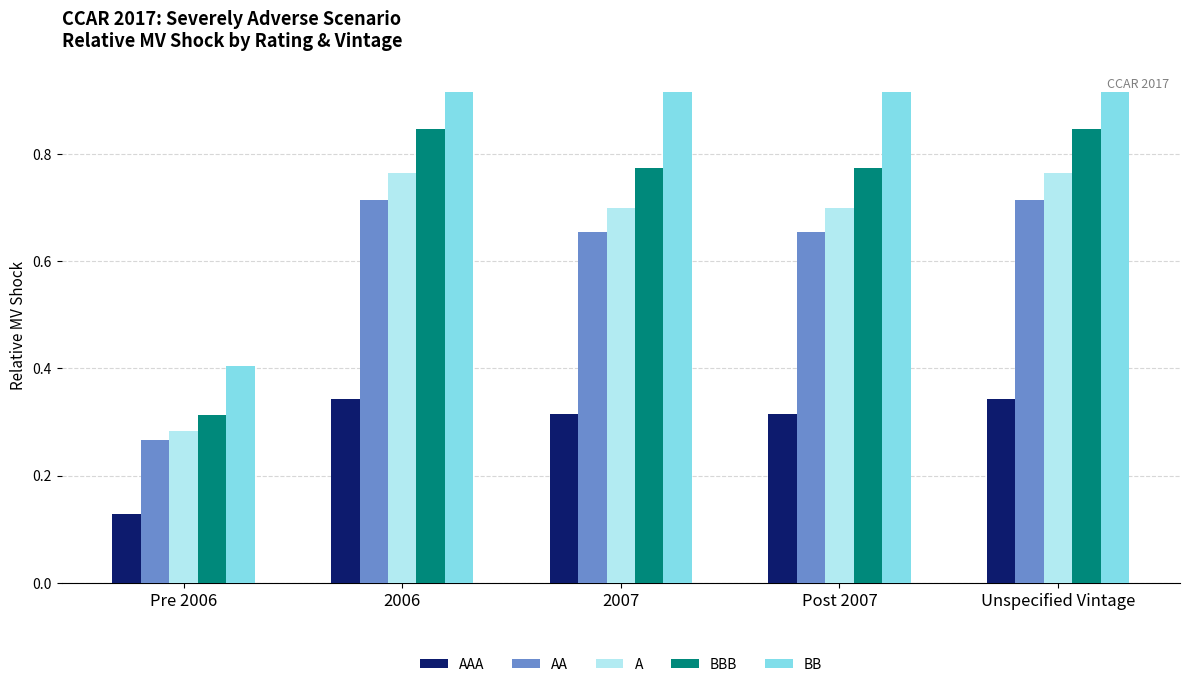

At how many categories does at least one series exceed 0?

5